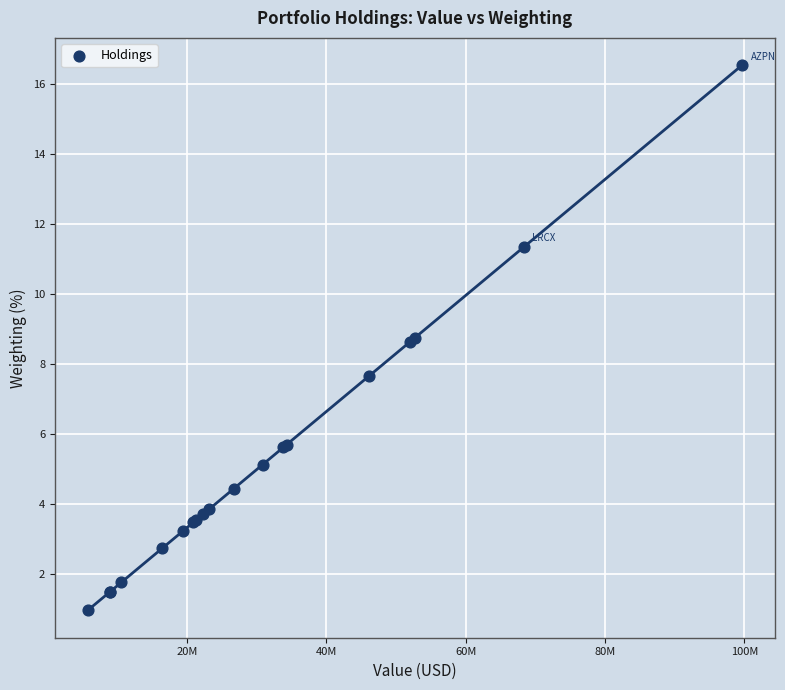

What Y value in the scatter plot is closest to 8?

7.7